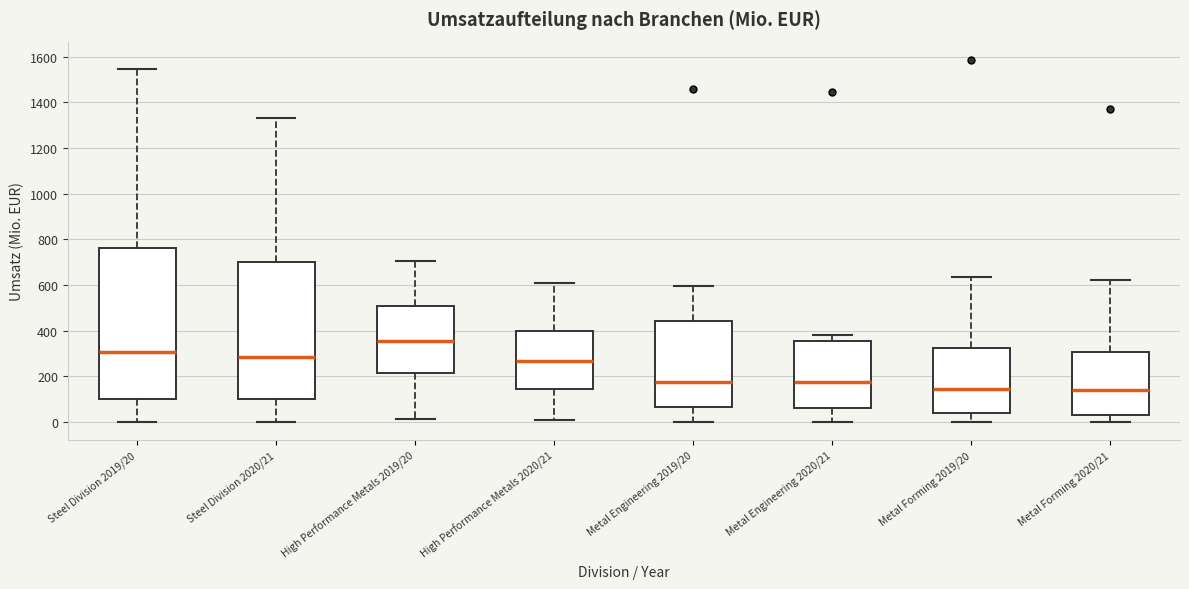

Where is the lower edge of the box for Steel Division 2019/20 on the y-axis? The values are not printed on the chart, so give them approximately, as read against the axis.

100